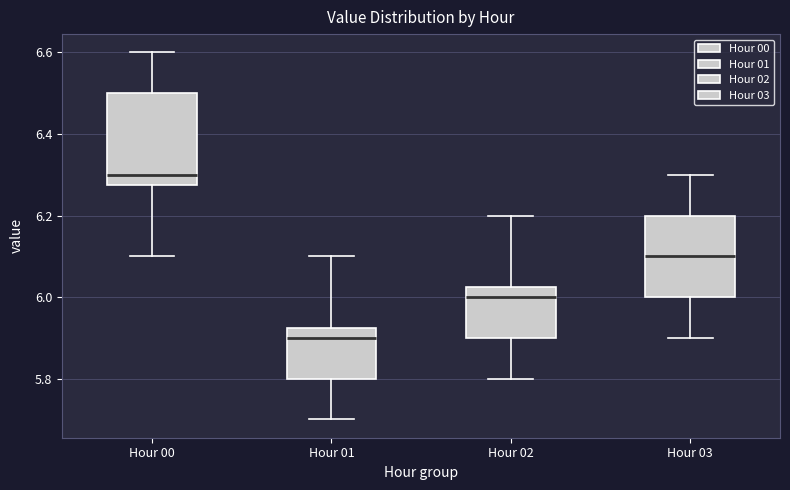

Which box has the highest median line?

Hour 00